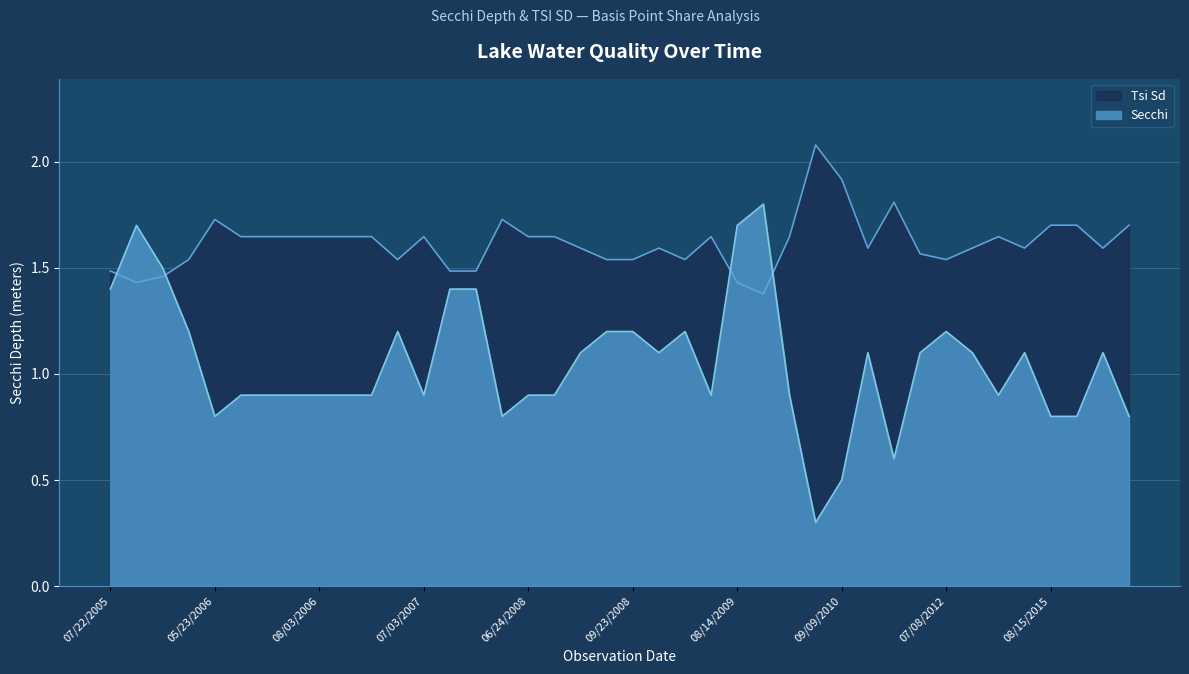

List the series in order of their overall mean, highest first.

Tsi Sd, Secchi